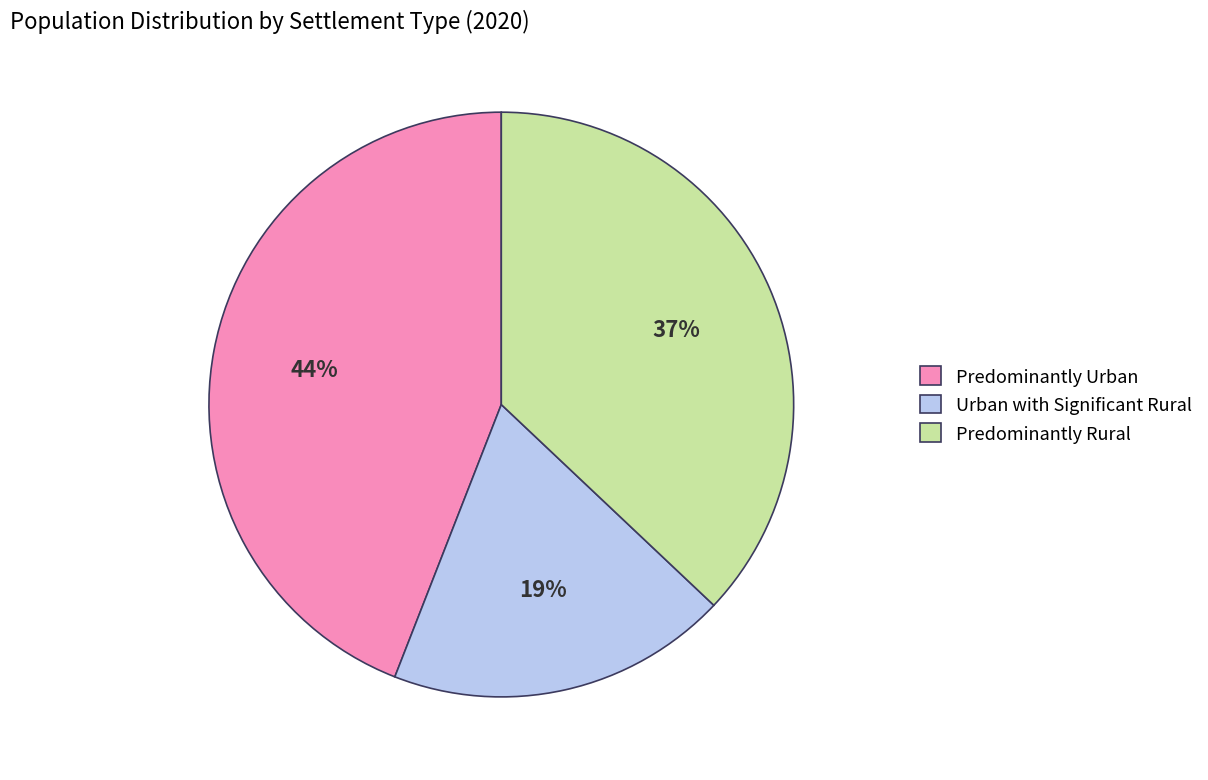

Between Predominantly Rural and Predominantly Urban, which is larger?

Predominantly Urban